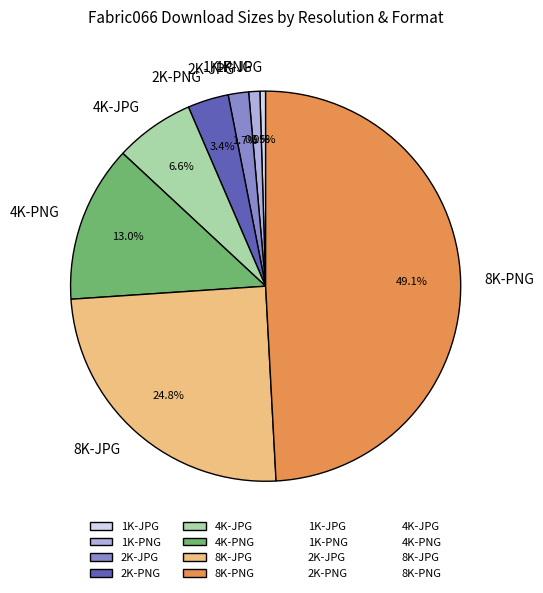

Combined, what portion of the pie is 2K-JPG and 4K-JPG?

8.3%